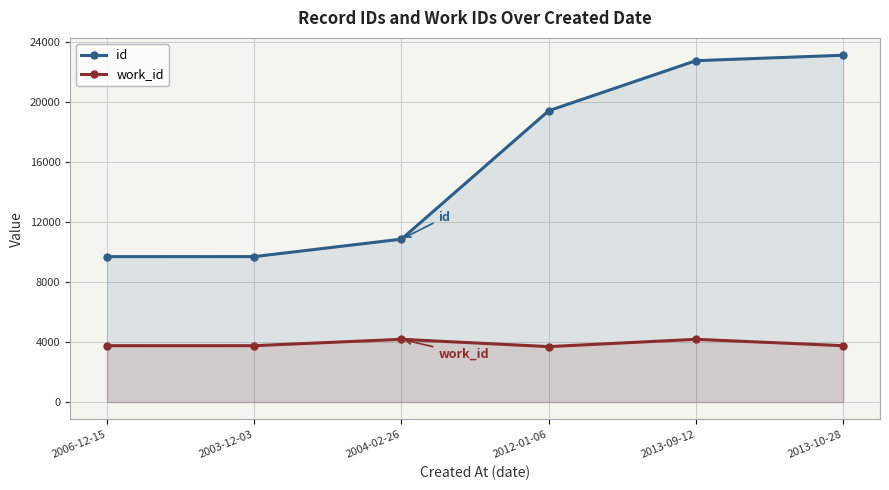

What is the difference between the maximum and minimum values in the work_id series?

487